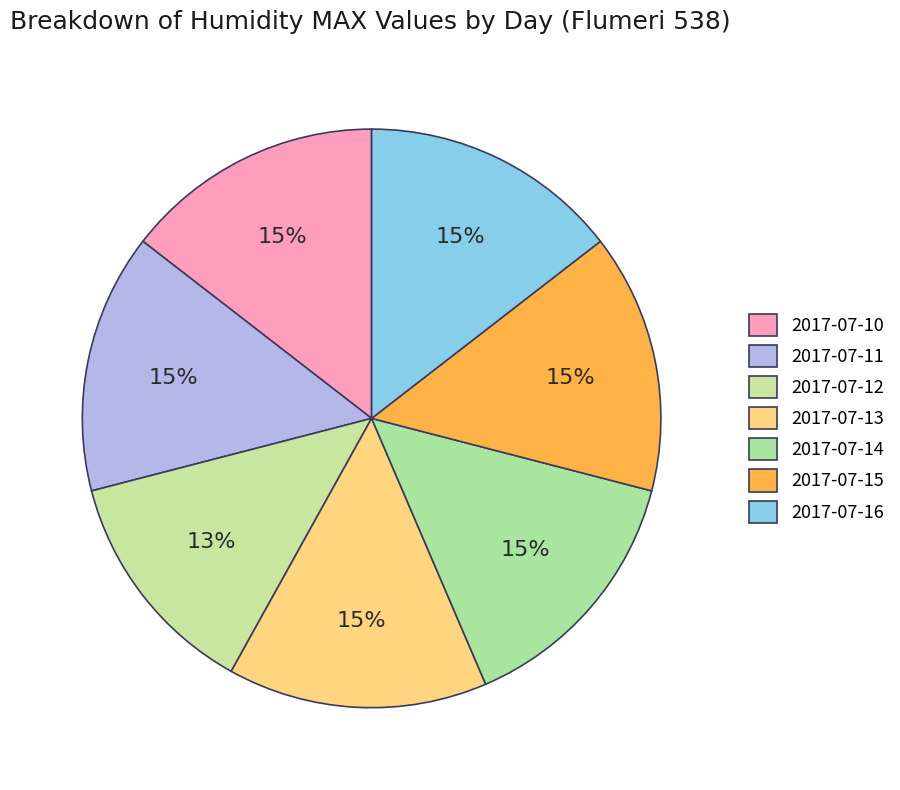

Count the number of slices in the pie.

7